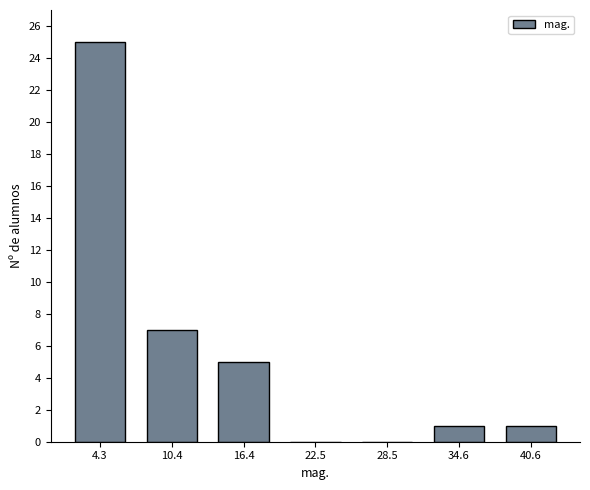

Reading right to left, list all the values displayed in this chart.

40.6=1	34.6=1	28.5=0	22.5=0	16.4=5	10.4=7	4.3=25